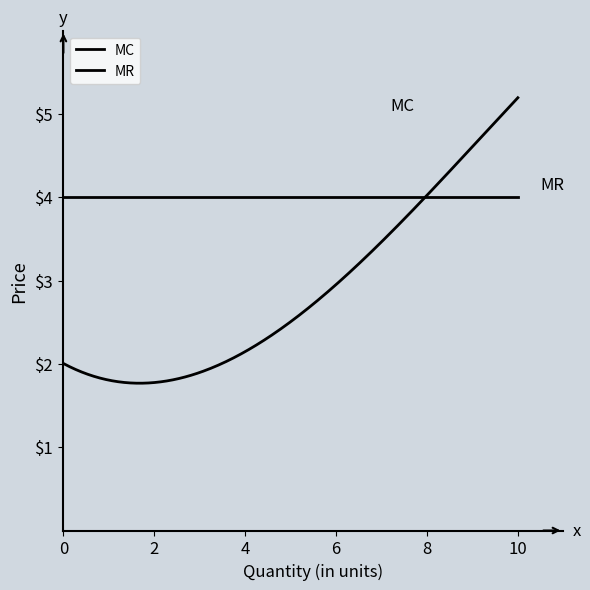

In MC, how many points are lower than both neighbors (excluding endpoints)?

1